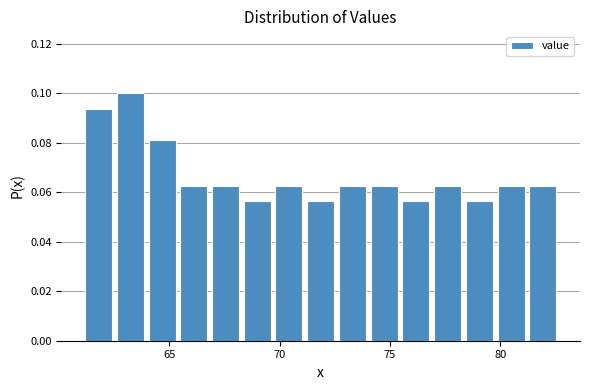

Read against the x-axis, roughly where is the centre of the tallest bar?

63.0